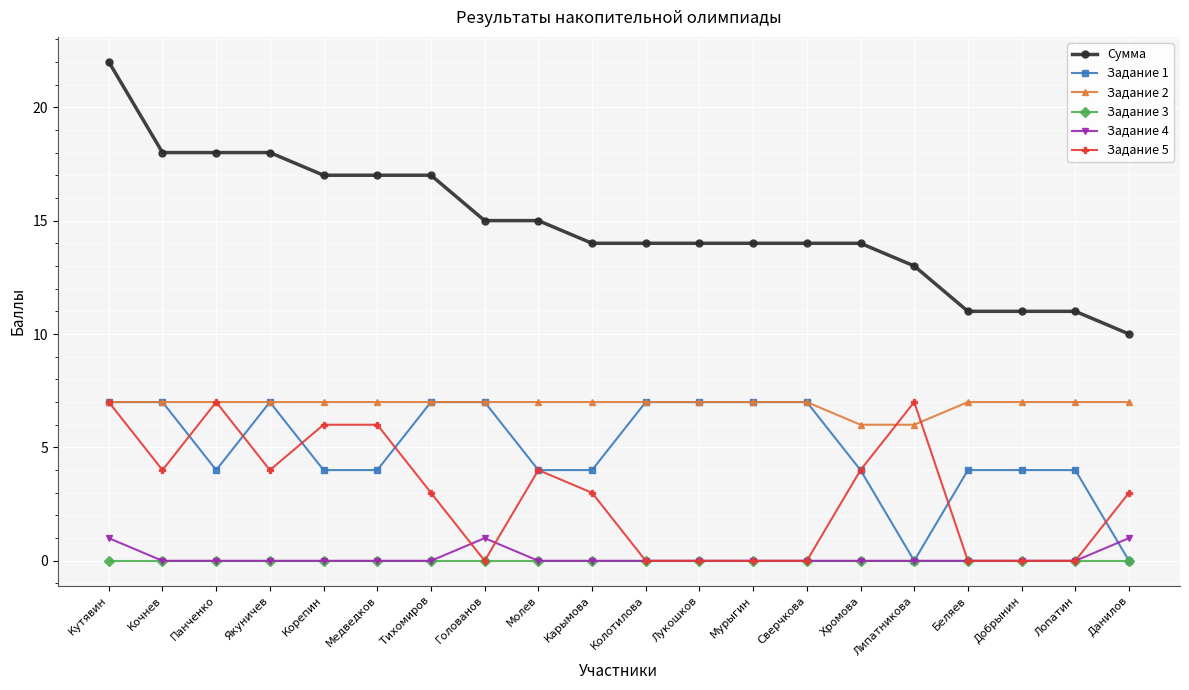

Reading right to left, list all the values displayed in this chart.

Сумма: Данилов=10	Лопатин=11	Добрынин=11	Беляев=11	Липатникова=13	Хромова=14	Сверчкова=14	Мурыгин=14	Лукошков=14	Колотилова=14	Карымова=14	Молев=15	Голованов=15	Тихомиров=17	Медведков=17	Корепин=17	Якуничев=18	Панченко=18	Кочнев=18	Кутявин=22
Задание 1: Данилов=0	Лопатин=4	Добрынин=4	Беляев=4	Липатникова=0	Хромова=4	Сверчкова=7	Мурыгин=7	Лукошков=7	Колотилова=7	Карымова=4	Молев=4	Голованов=7	Тихомиров=7	Медведков=4	Корепин=4	Якуничев=7	Панченко=4	Кочнев=7	Кутявин=7
Задание 2: Данилов=7	Лопатин=7	Добрынин=7	Беляев=7	Липатникова=6	Хромова=6	Сверчкова=7	Мурыгин=7	Лукошков=7	Колотилова=7	Карымова=7	Молев=7	Голованов=7	Тихомиров=7	Медведков=7	Корепин=7	Якуничев=7	Панченко=7	Кочнев=7	Кутявин=7
Задание 3: Данилов=0	Лопатин=0	Добрынин=0	Беляев=0	Липатникова=0	Хромова=0	Сверчкова=0	Мурыгин=0	Лукошков=0	Колотилова=0	Карымова=0	Молев=0	Голованов=0	Тихомиров=0	Медведков=0	Корепин=0	Якуничев=0	Панченко=0	Кочнев=0	Кутявин=0
Задание 4: Данилов=1	Лопатин=0	Добрынин=0	Беляев=0	Липатникова=0	Хромова=0	Сверчкова=0	Мурыгин=0	Лукошков=0	Колотилова=0	Карымова=0	Молев=0	Голованов=1	Тихомиров=0	Медведков=0	Корепин=0	Якуничев=0	Панченко=0	Кочнев=0	Кутявин=1
Задание 5: Данилов=3	Лопатин=0	Добрынин=0	Беляев=0	Липатникова=7	Хромова=4	Сверчкова=0	Мурыгин=0	Лукошков=0	Колотилова=0	Карымова=3	Молев=4	Голованов=0	Тихомиров=3	Медведков=6	Корепин=6	Якуничев=4	Панченко=7	Кочнев=4	Кутявин=7